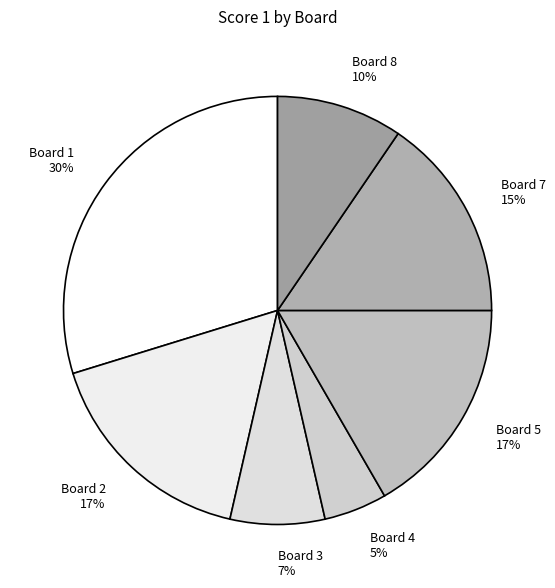

To the nearest percent, what is the difference between the largest and smallest slice percentages?

25%